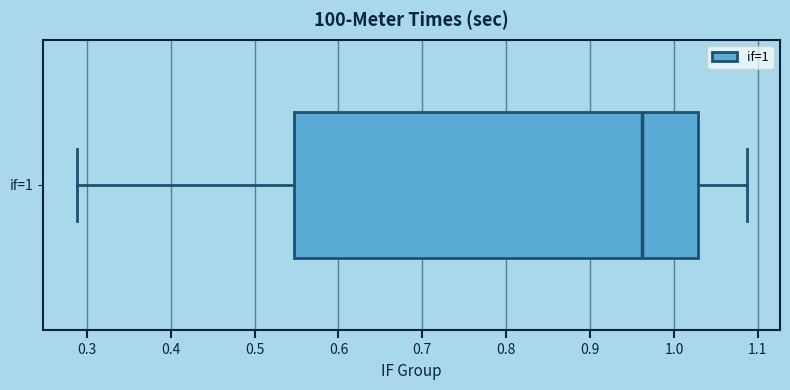

Where does the left whisker of the box for if=1 end on the x-axis? The values are not printed on the chart, so give them approximately, as read against the axis.

0.29